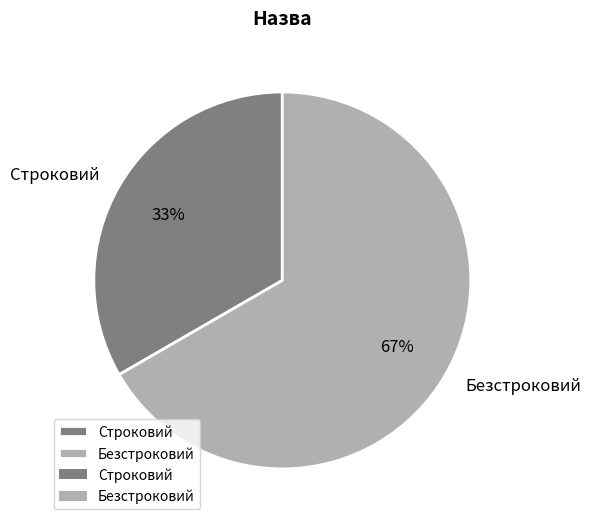

The Безстроковий slice represents 74% of the pie. True or false?

False